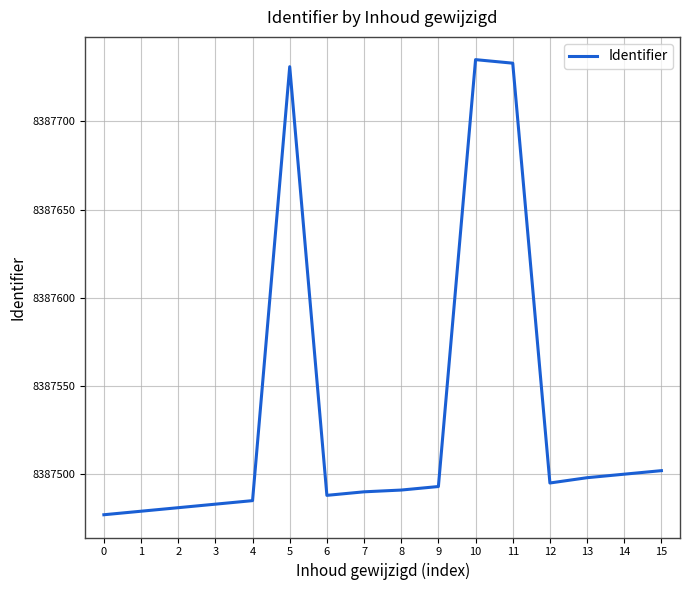

What is the smallest value displayed?

8387477